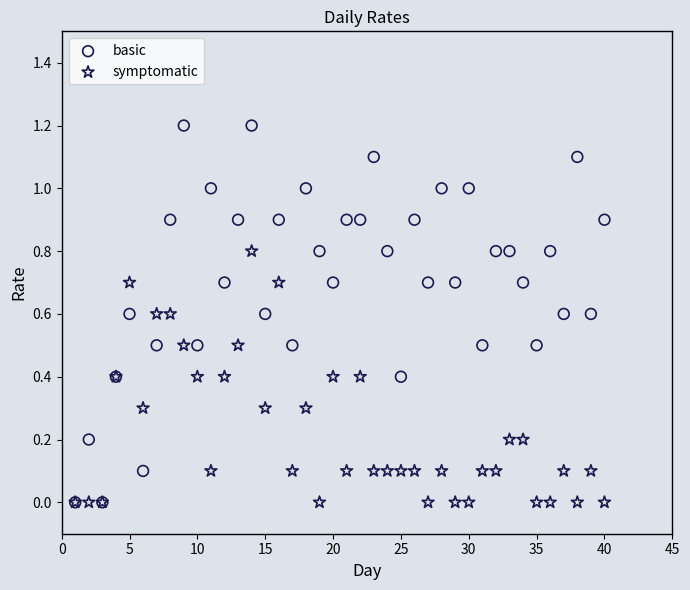

What are all the series names shown in the legend?

basic, symptomatic